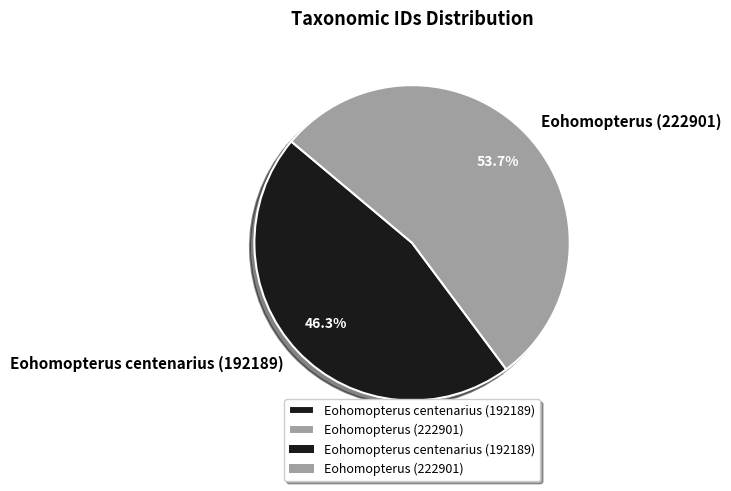

Do Eohomopterus centenarius (192189) and Eohomopterus (222901) together represent more than half of the pie?

Yes